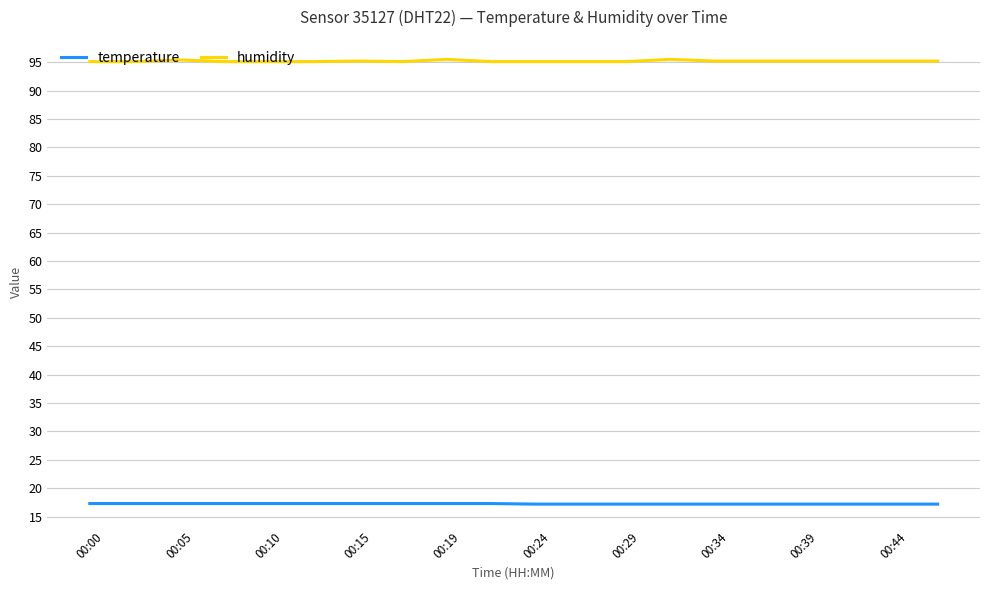

Which series has the largest range (max minus min)?

humidity